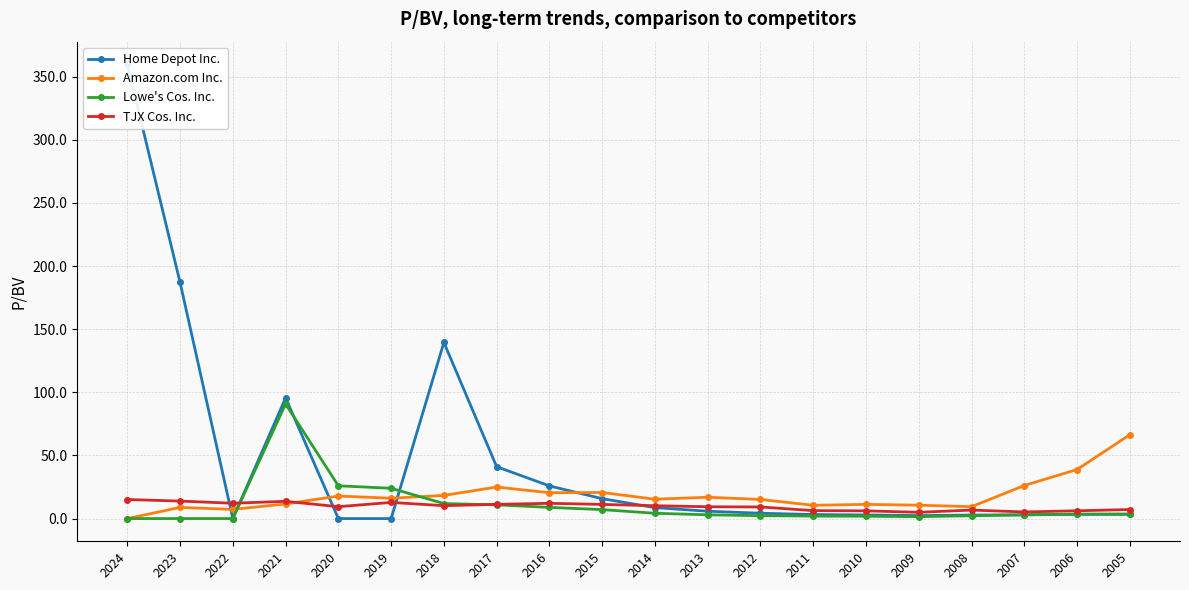

How many data points does each series have?

20